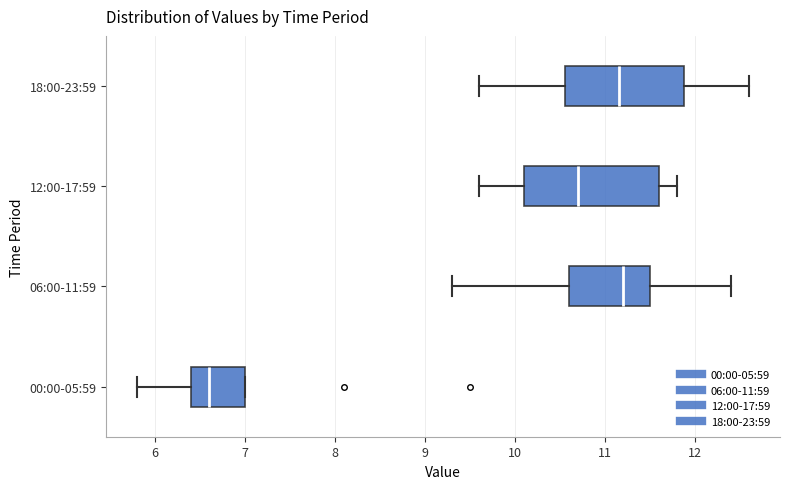

Where does the left whisker of the box for 00:00-05:59 end on the x-axis? The values are not printed on the chart, so give them approximately, as read against the axis.

5.8